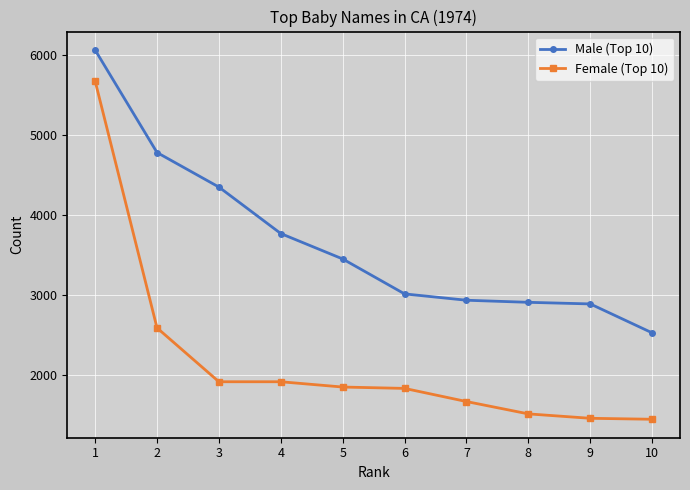

What is the value of the Female (Top 10) point at the 9th from the left?

1465